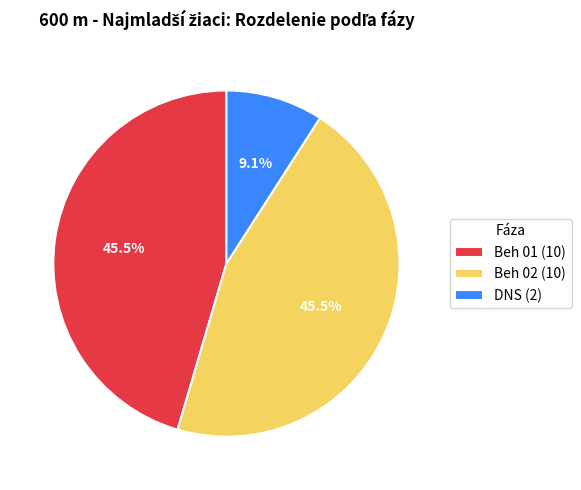

To the nearest percent, what is the combined percentage of DNS and Beh 02?

55%